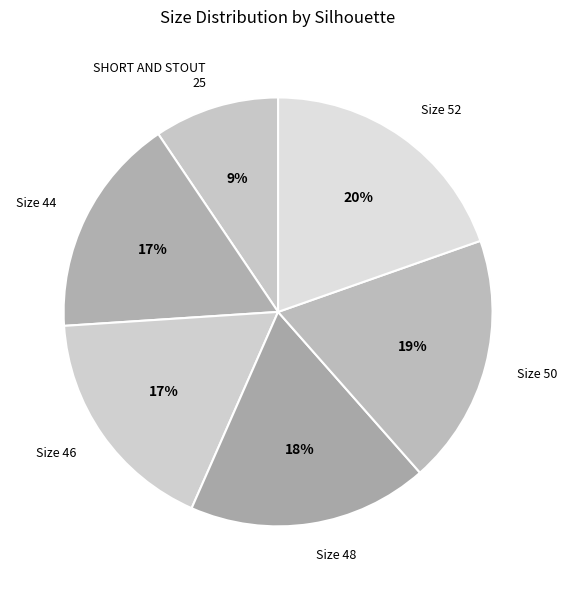

What percentage is the Size 46 slice, to the nearest percent?

17%